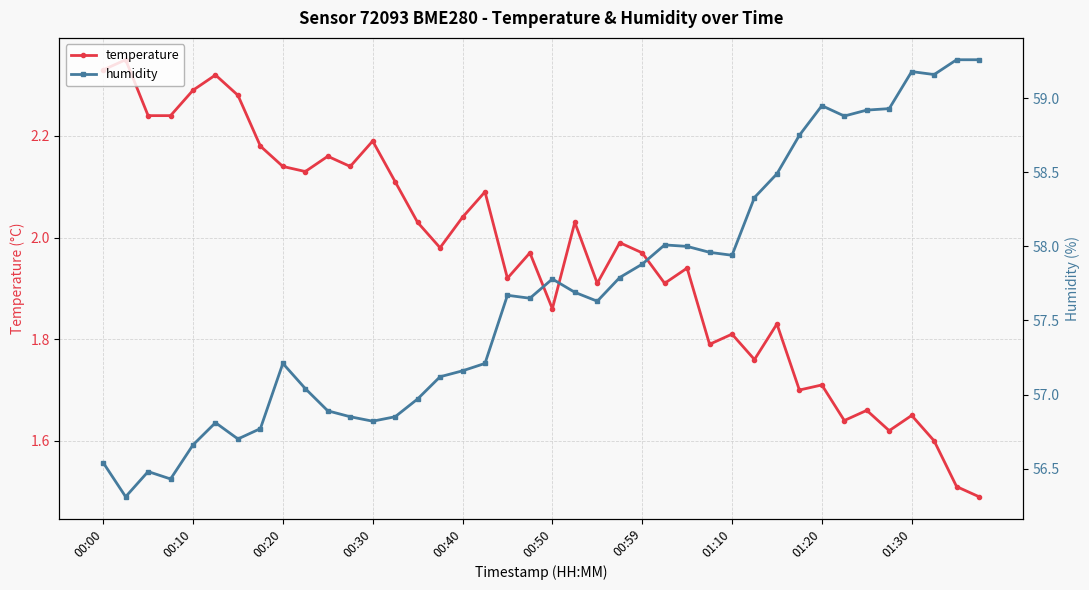

True or false: humidity and temperature cross at least once.

False